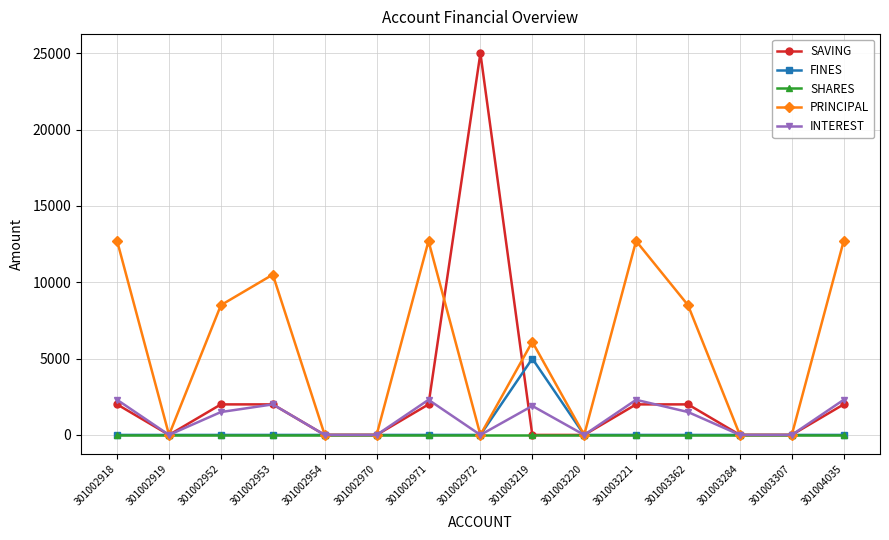

The value of INTEREST at 301002918 is 1052. True or false?

False